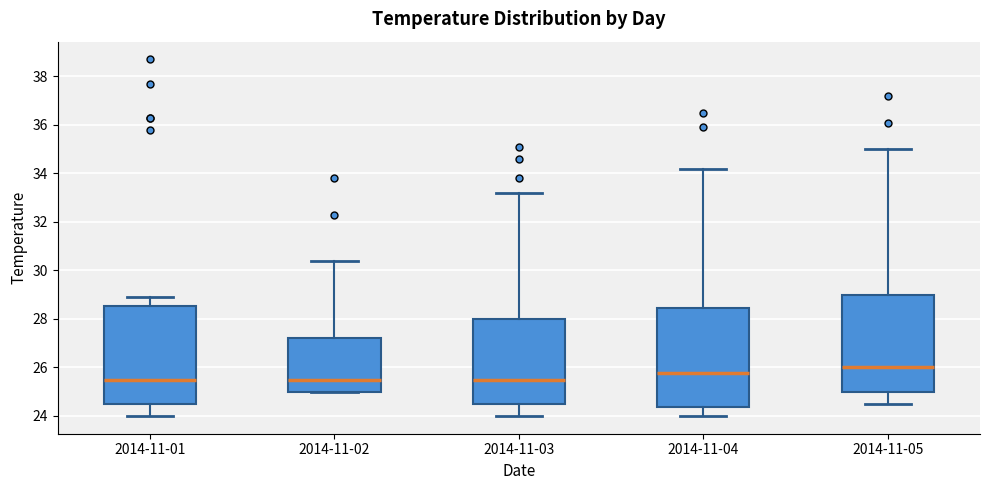

Reading left to right, read every box against the y-axis: the position of its median line, the range the box covers, and the ends of its whiskers. The values are not printed on the chart, so give them approximately, as read against the axis.

2014-11-01: median 25.6, box 24.6 to 28.6, whiskers 24.0 to 29.0
2014-11-02: median 25.6, box 25.0 to 27.2, whiskers 25.0 to 30.4
2014-11-03: median 25.6, box 24.6 to 28.0, whiskers 24.0 to 33.2
2014-11-04: median 25.8, box 24.4 to 28.4, whiskers 24.0 to 34.2
2014-11-05: median 26.0, box 25.0 to 29.0, whiskers 24.6 to 35.0